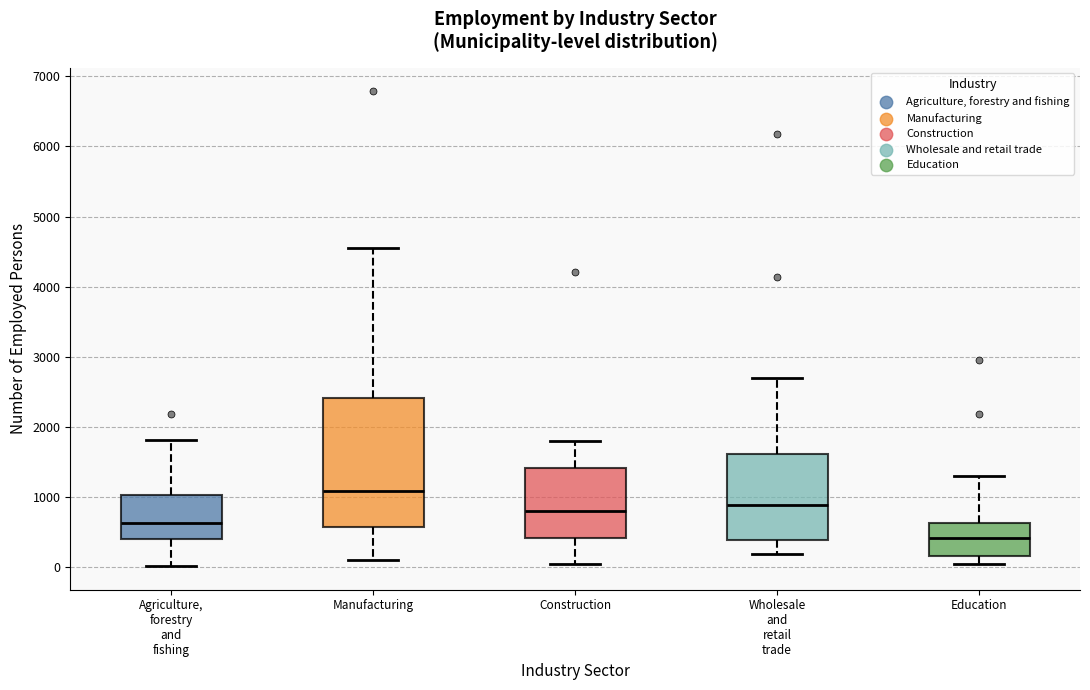

Reading left to right, read every box against the y-axis: the position of its median line, the range the box covers, and the ends of its whiskers. The values are not printed on the chart, so give them approximately, as read against the axis.

Agriculture, forestry and fishing: median 600, box 400 to 1000, whiskers 0 to 1800
Manufacturing: median 1100, box 600 to 2400, whiskers 100 to 4600
Construction: median 800, box 400 to 1400, whiskers 0 to 1800
Wholesale and retail trade: median 900, box 400 to 1600, whiskers 200 to 2700
Education: median 400, box 200 to 600, whiskers 0 to 1300